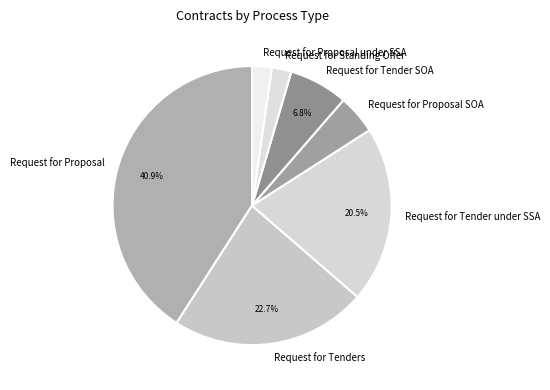

Which slice is the largest?

Request for Proposal